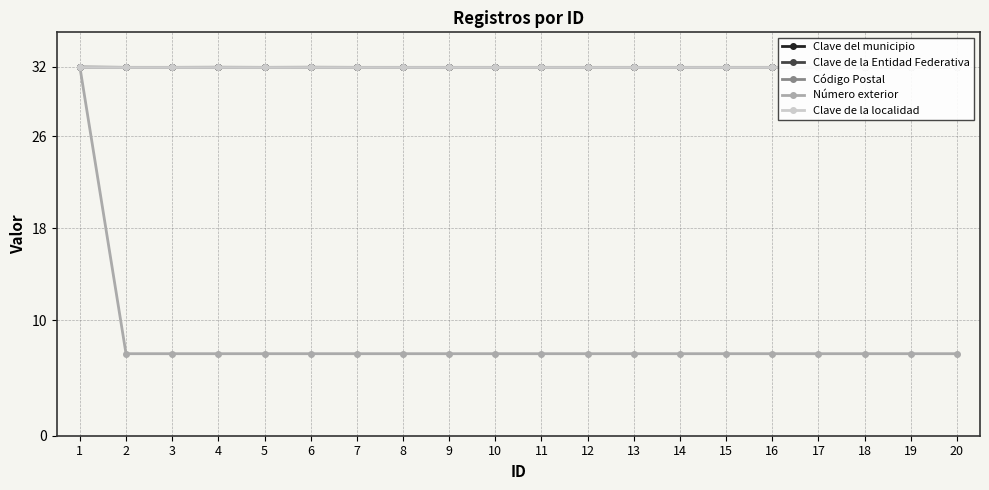

True or false: Clave de la Entidad Federativa and Clave del municipio cross at least once.

False